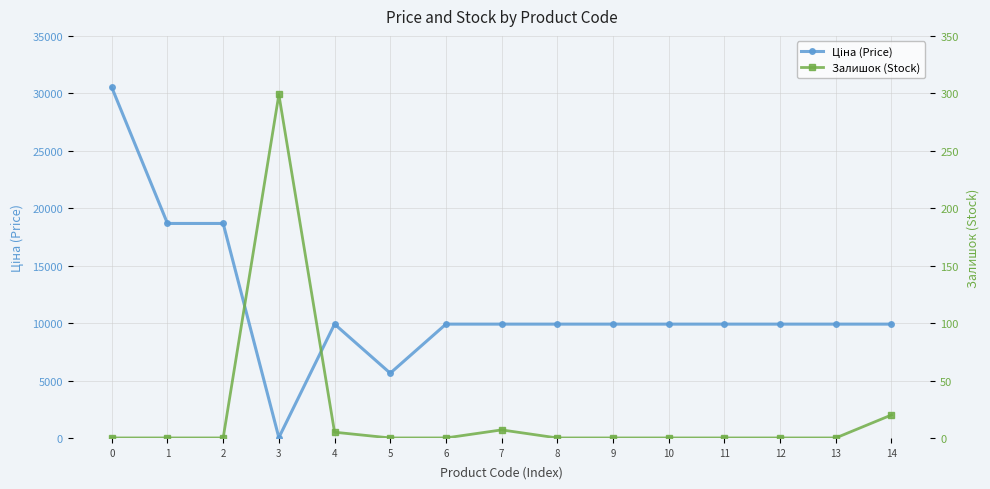

Reading right to left, extract all data points from this chart.

Ціна (Price): 9908.5	9908.5	9908.5	9908.5	9908.5	9908.5	9908.5	9908.5	9908.5	5636.0	9908.5	32.0	18671.5	18671.5	30512.3
Залишок (Stock): 20.0	0.0	0.0	0.0	0.0	0.0	0.0	7.0	0.0	0.0	5.0	299.0	0.0	0.0	0.0